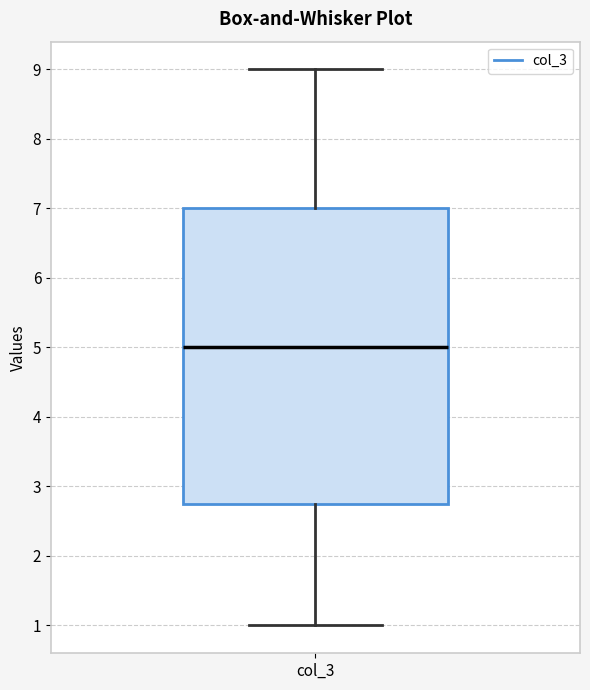

Where does the lower whisker of the box for col_3 end on the y-axis? The values are not printed on the chart, so give them approximately, as read against the axis.

1.0